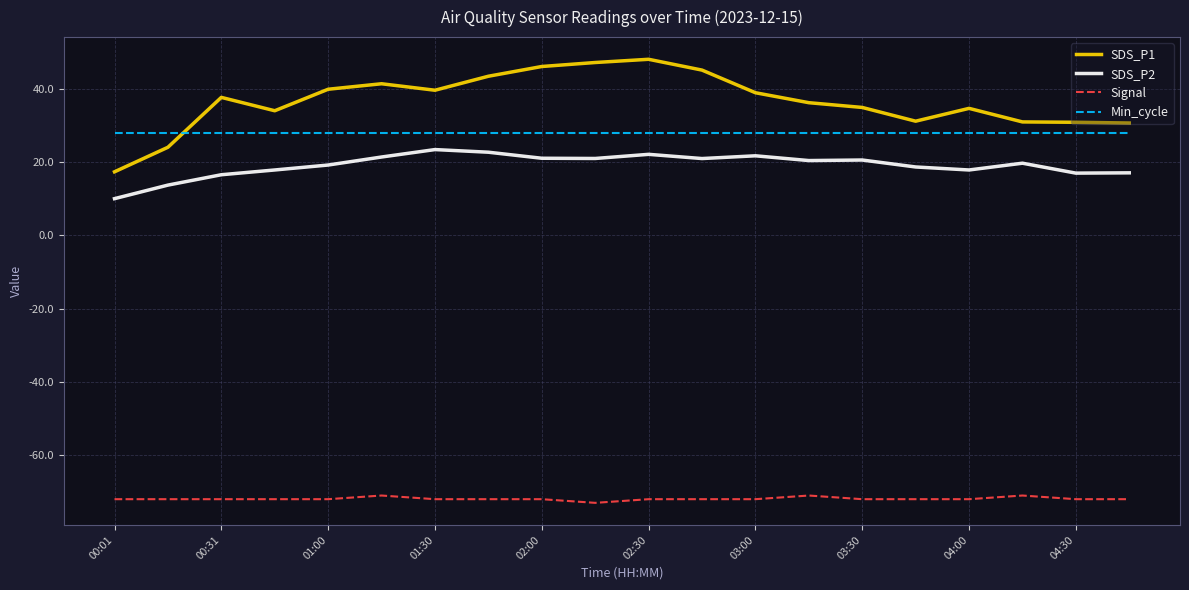

Which series has the largest total across all categories?

SDS_P1